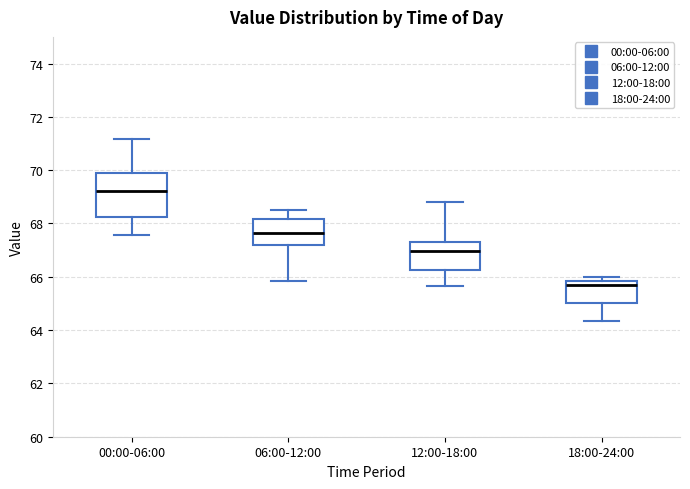

Reading left to right, transcribe this box plot: for each box, give where its median line is, the range the box spans, and where its two whiskers end, as read against the y-axis. The values are not printed on the chart, so give them approximately, as read against the axis.

00:00-06:00: median 69.2, box 68.2 to 69.8, whiskers 67.6 to 71.2
06:00-12:00: median 67.6, box 67.2 to 68.2, whiskers 65.8 to 68.6
12:00-18:00: median 67.0, box 66.2 to 67.4, whiskers 65.6 to 68.8
18:00-24:00: median 65.8 (just below the box's upper edge), box 65.0 to 65.8, whiskers 64.4 to 66.0